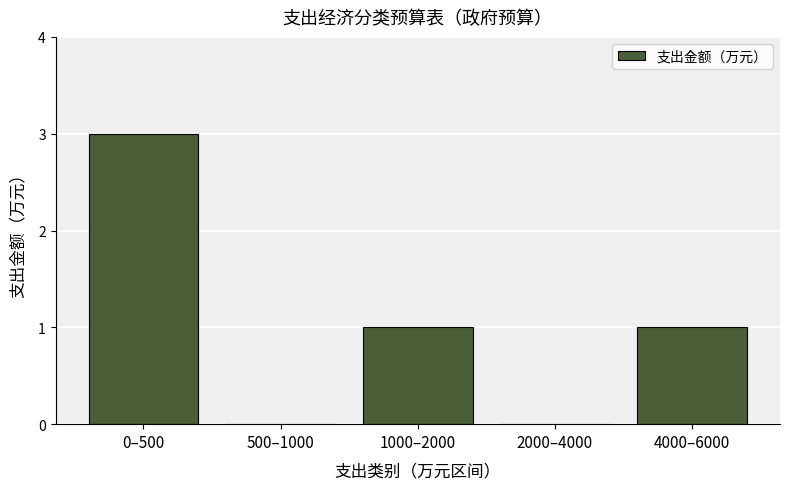

Reading left to right, transcribe all the data shown in this chart.

0–500=3	500–1000=0	1000–2000=1	2000–4000=0	4000–6000=1